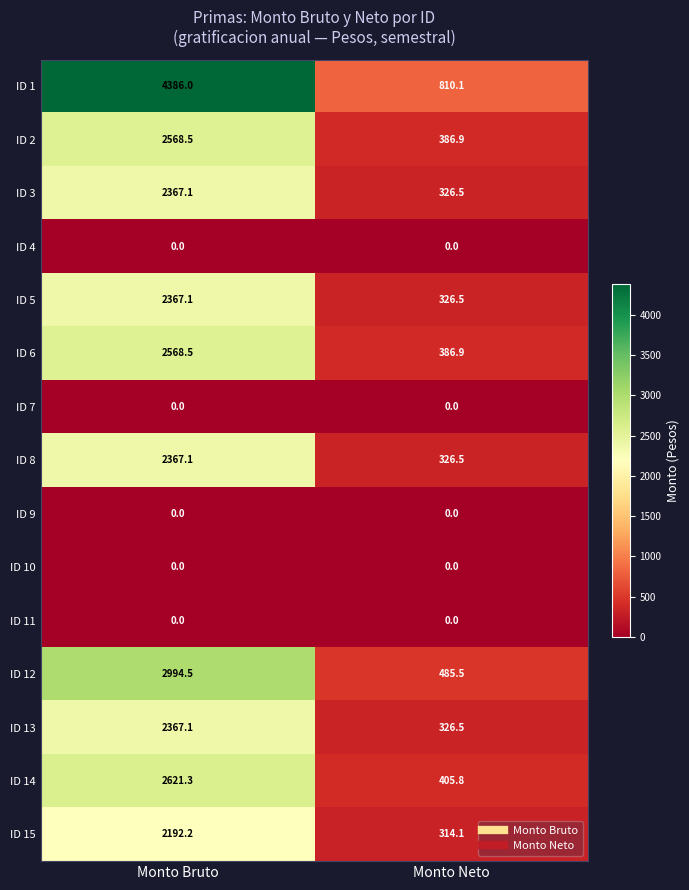

The value of ID 13 at Monto Neto is 326.5. True or false?

True